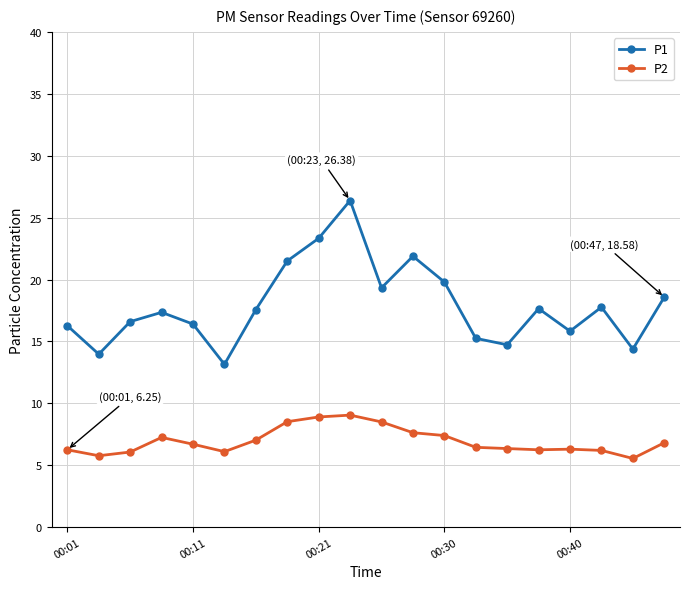

What is the difference between the second highest and second lowest values in the P2 series?

3.1